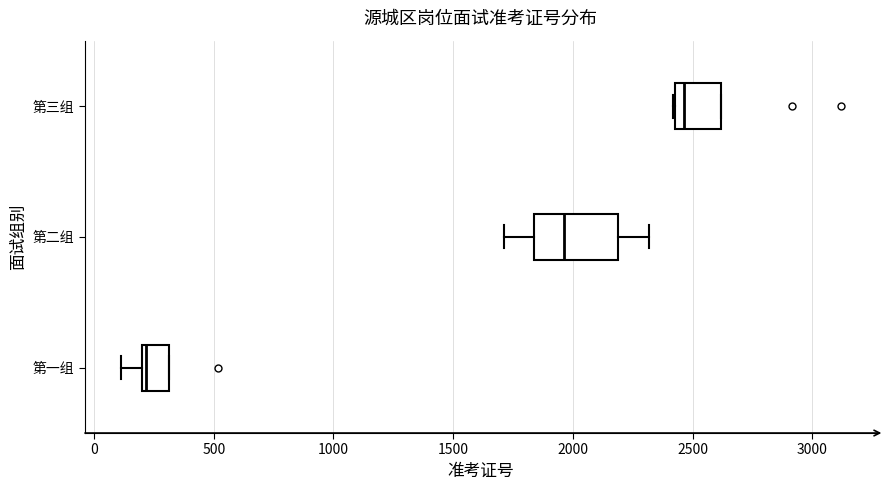

Reading bottom to top, transcribe this box plot: for each box, give where its median line is, the range the box spans, and where its two whiskers end, as read against the x-axis. The values are not printed on the chart, so give them approximately, as read against the axis.

第一组: median 200, box 200 to 300, whiskers 100 to 300
第二组: median 1950, box 1850 to 2200, whiskers 1700 to 2300
第三组: median 2450 (just right of the box's left edge), box 2450 to 2600, whiskers 2400 to 2600